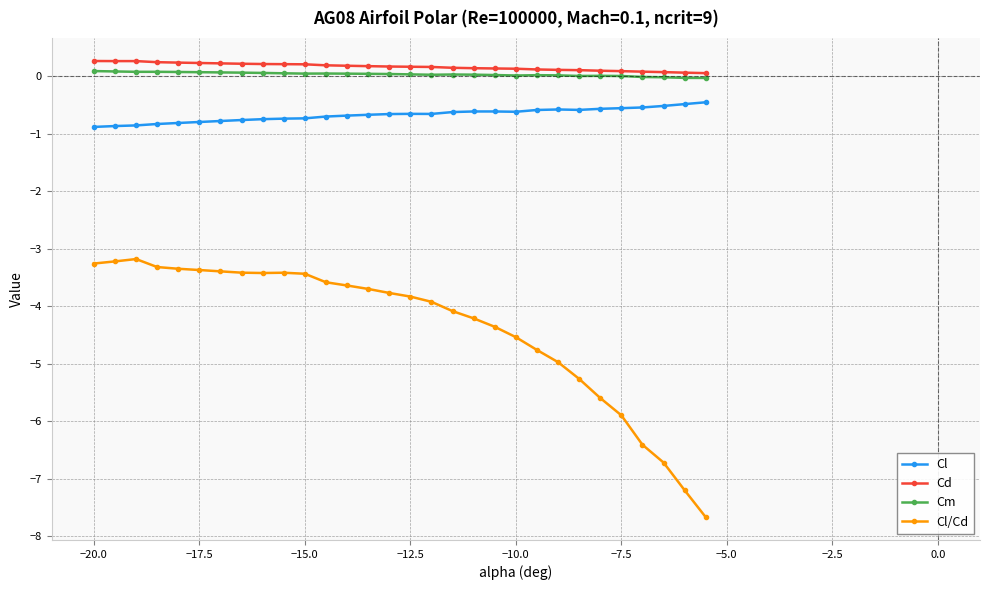

What is the value of the Cl point at the 25th from the left?

-0.6